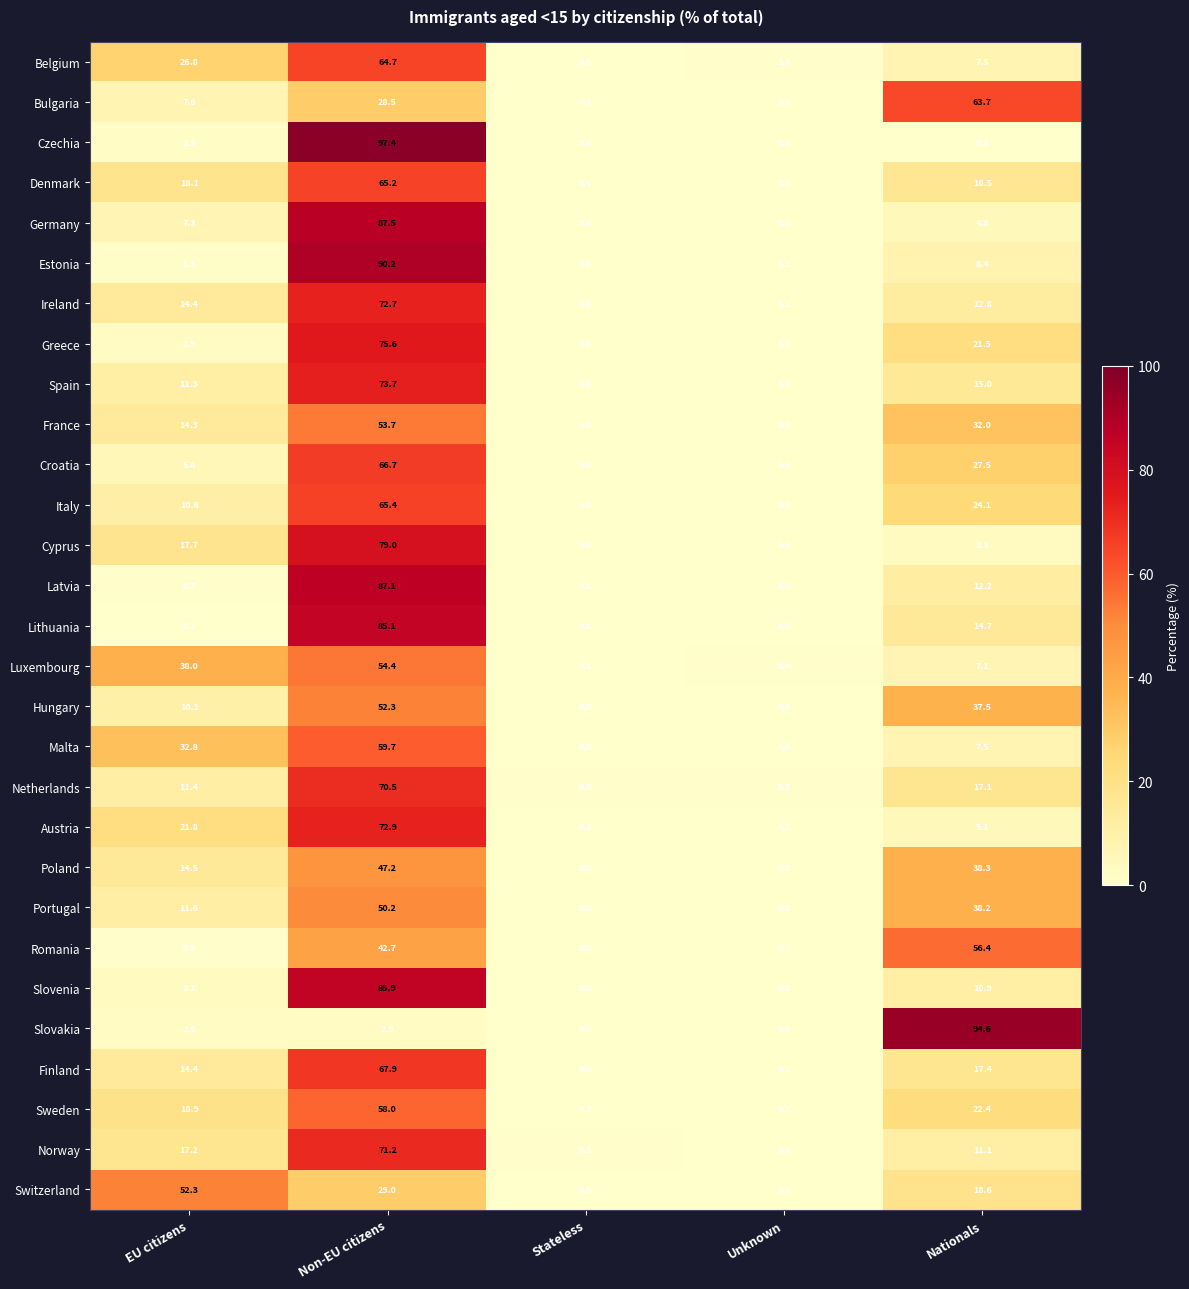

Rank the series at Non-EU citizens from highest to lowest value.

Czechia, Estonia, Germany, Latvia, Slovenia, Lithuania, Cyprus, Greece, Spain, Austria, Ireland, Norway, Netherlands, Finland, Croatia, Italy, Denmark, Belgium, Malta, Sweden, Luxembourg, France, Hungary, Portugal, Poland, Romania, Switzerland, Bulgaria, Slovakia